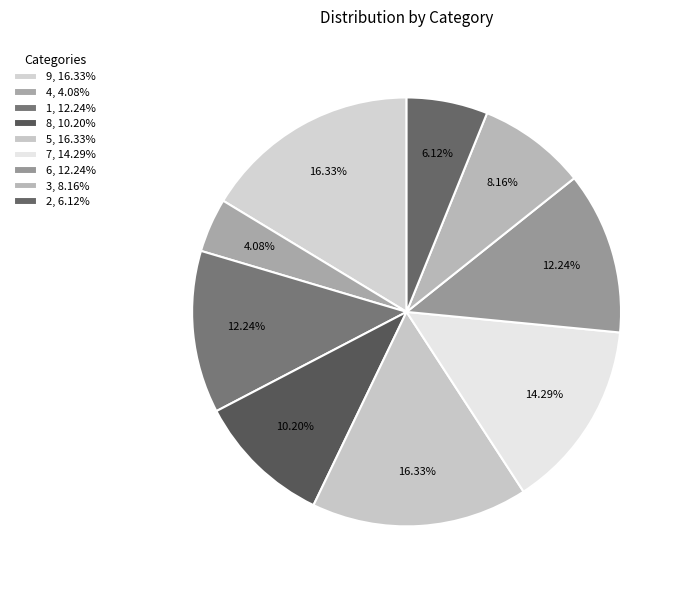

Which category has the biggest portion of the pie?

9